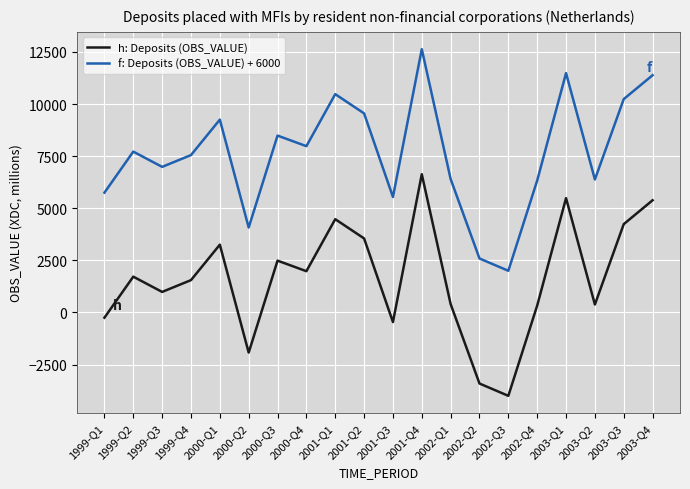

True or false: f: Deposits (OBS_VALUE) + 6000 and h: Deposits (OBS_VALUE) intersect in this chart.

False